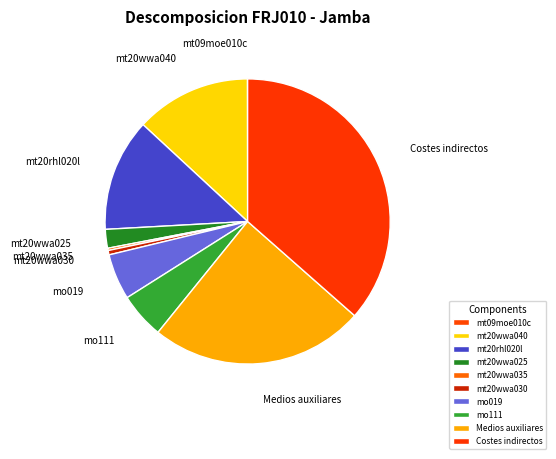

Is mt20rhl020l the majority of the pie?

No